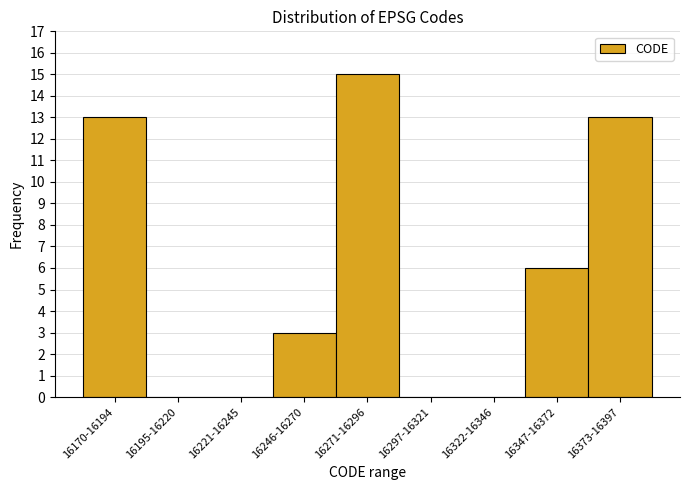

Reading left to right, list all the values displayed in this chart.

16170-16194=13	16195-16220=0	16221-16245=0	16246-16270=3	16271-16296=15	16297-16321=0	16322-16346=0	16347-16372=6	16373-16397=13